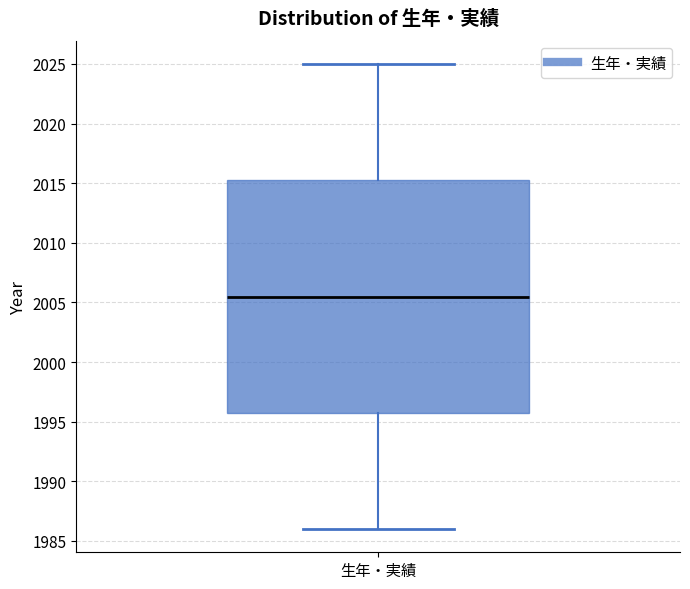

Where does the lower whisker of the box for 生年・実績 end on the y-axis? The values are not printed on the chart, so give them approximately, as read against the axis.

1986.0